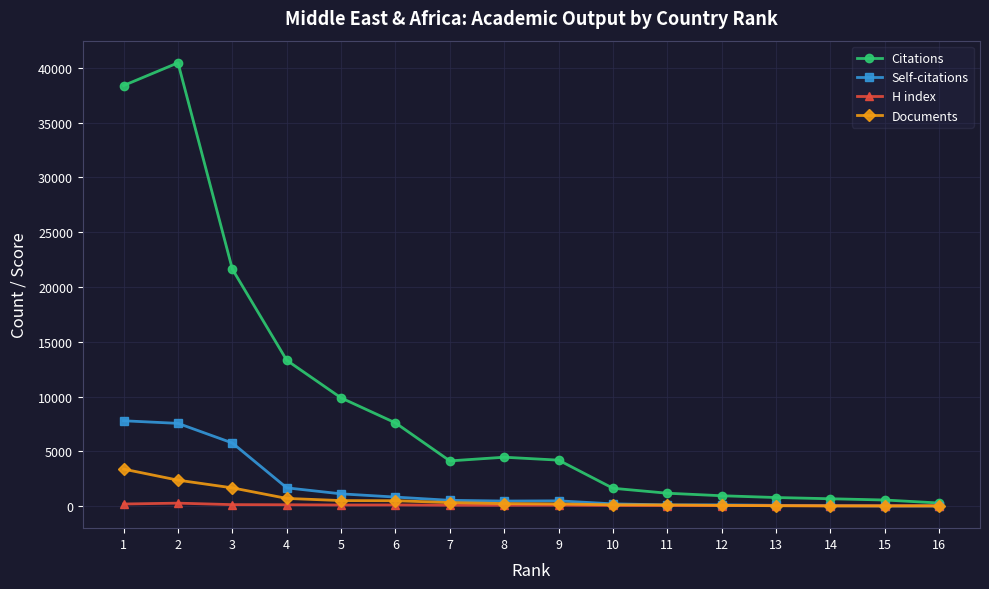

At how many categories does at least one series exceed 36192?

2